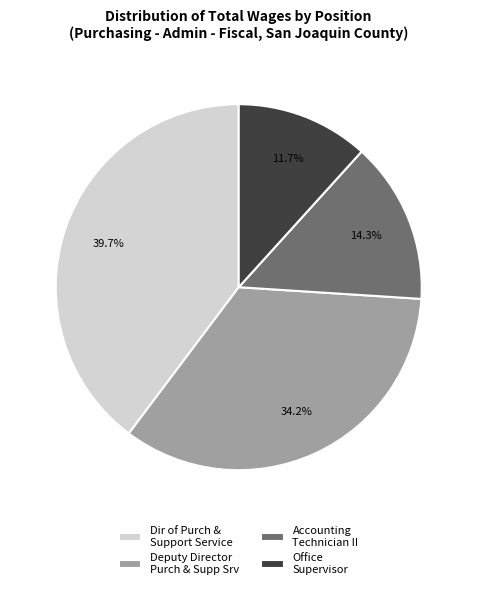

Is the sum of Dir of Purch & Support Service and Accounting Technician II greater than half?

Yes